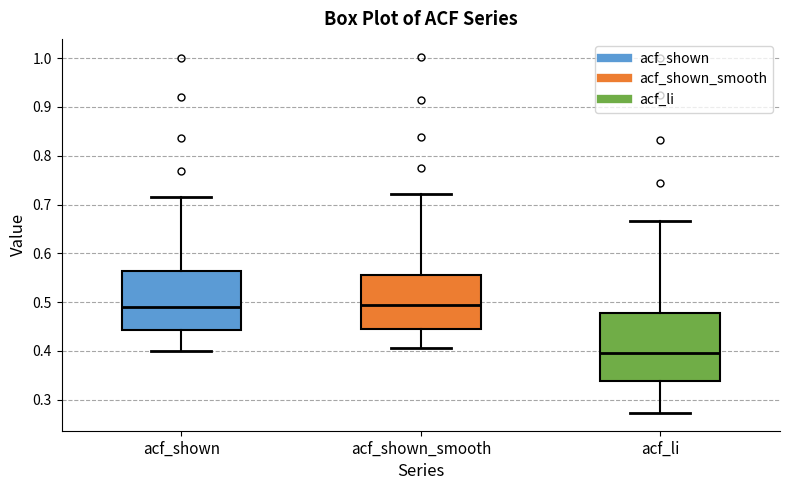

Reading left to right, read every box against the y-axis: the position of its median line, the range the box covers, and the ends of its whiskers. The values are not printed on the chart, so give them approximately, as read against the axis.

acf_shown: median 0.49, box 0.44 to 0.56, whiskers 0.40 to 0.72
acf_shown_smooth: median 0.50, box 0.44 to 0.56, whiskers 0.41 to 0.72
acf_li: median 0.40, box 0.34 to 0.48, whiskers 0.27 to 0.67